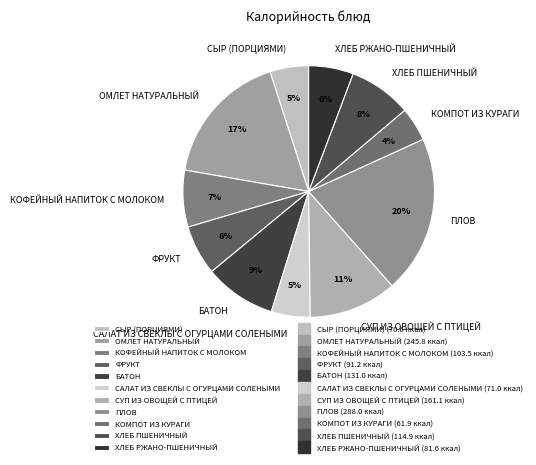

To the nearest percent, what is the average slice percentage?

9%